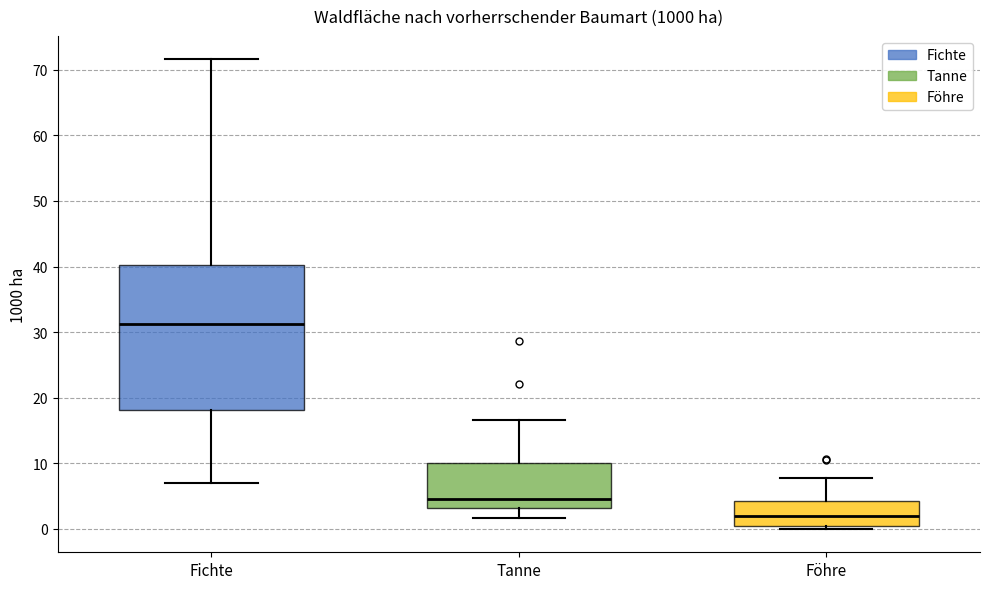

Reading left to right, transcribe this box plot: for each box, give where its median line is, the range the box spans, and where its two whiskers end, as read against the y-axis. The values are not printed on the chart, so give them approximately, as read against the axis.

Fichte: median 31, box 18 to 40, whiskers 7 to 72
Tanne: median 5, box 3 to 10, whiskers 2 to 17
Föhre: median 2, box 0 to 4, whiskers 0 (just below the box's lower edge) to 8